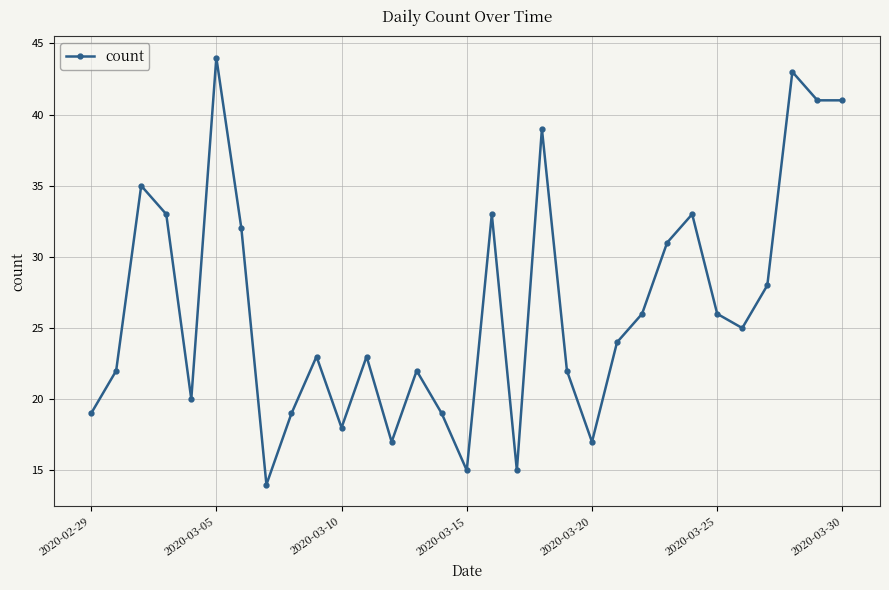

What is the value of the 2nd point from the left?

22